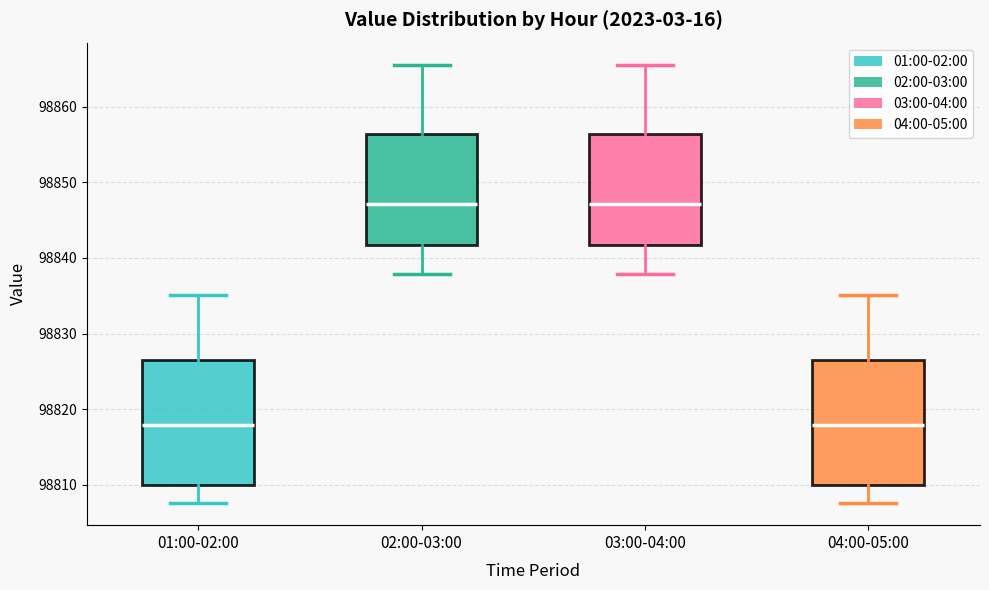

Reading left to right, read every box against the y-axis: the position of its median line, the range the box covers, and the ends of its whiskers. The values are not printed on the chart, so give them approximately, as read against the axis.

01:00-02:00: median 98818, box 98810 to 98827, whiskers 98808 to 98835
02:00-03:00: median 98847, box 98842 to 98856, whiskers 98838 to 98866
03:00-04:00: median 98847, box 98842 to 98856, whiskers 98838 to 98866
04:00-05:00: median 98818, box 98810 to 98827, whiskers 98808 to 98835